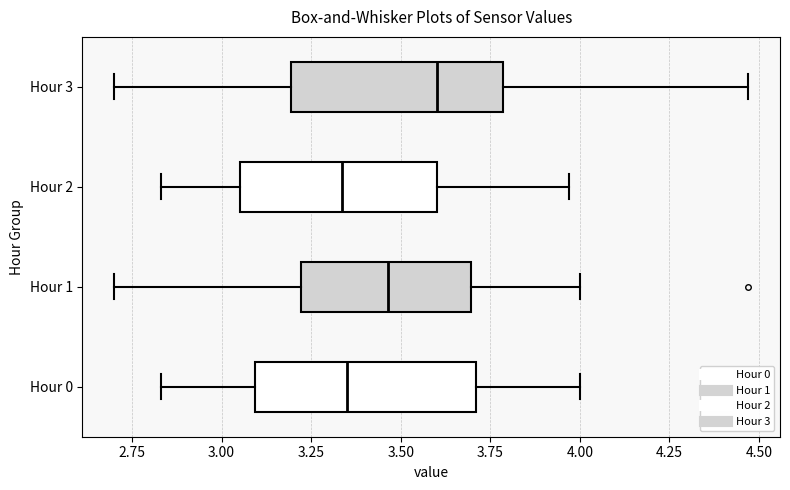

Reading bottom to top, transcribe this box plot: for each box, give where its median line is, the range the box spans, and where its two whiskers end, as read against the x-axis. The values are not printed on the chart, so give them approximately, as read against the axis.

Hour 0: median 3.35, box 3.10 to 3.70, whiskers 2.85 to 4.00
Hour 1: median 3.45, box 3.20 to 3.70, whiskers 2.70 to 4.00
Hour 2: median 3.35, box 3.05 to 3.60, whiskers 2.85 to 3.95
Hour 3: median 3.60, box 3.20 to 3.80, whiskers 2.70 to 4.45